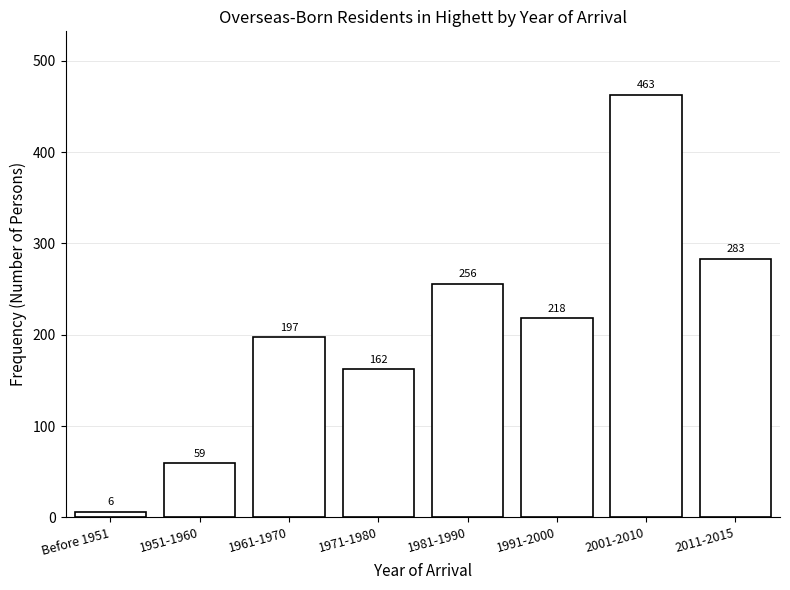

Reading left to right, transcribe all the data shown in this chart.

Before 1951=6	1951-1960=59	1961-1970=197	1971-1980=162	1981-1990=256	1991-2000=218	2001-2010=463	2011-2015=283